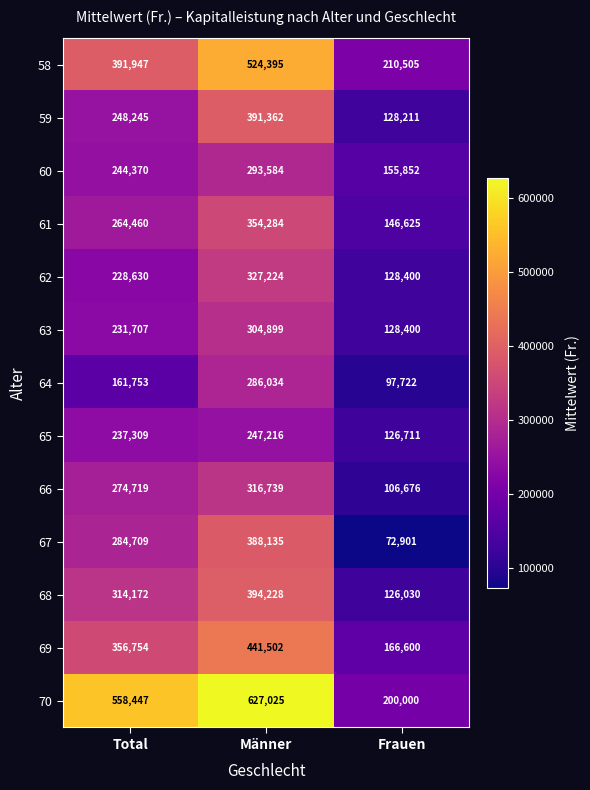

At Total, list the series in order from smallest to largest.

64, 62, 63, 65, 60, 59, 61, 66, 67, 68, 69, 58, 70